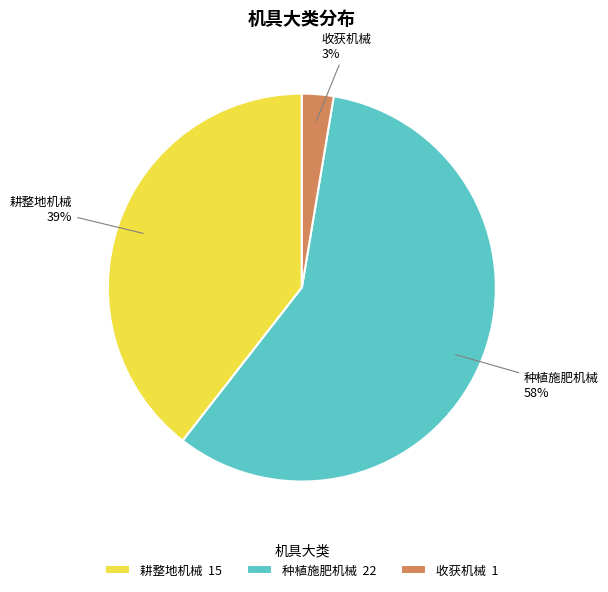

Is it true that 收获机械 is 3% of the pie?

True